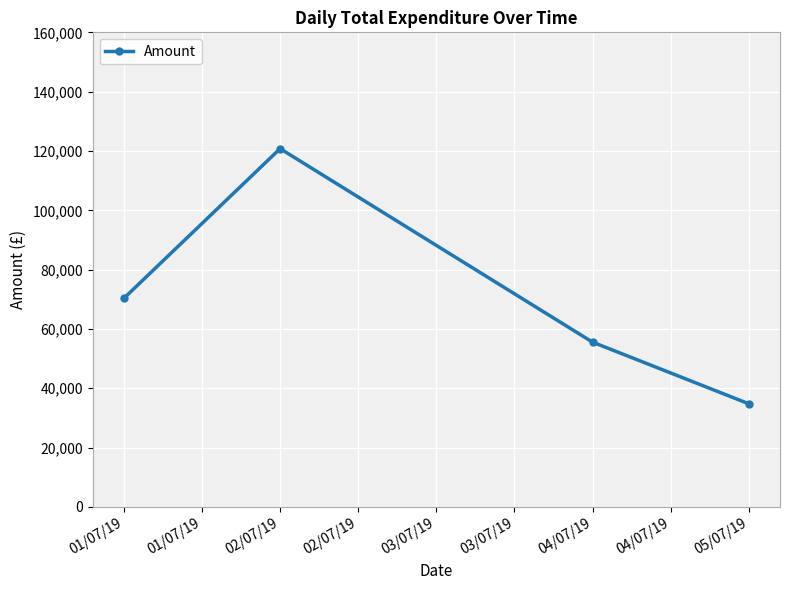

What value does the data have at 01/07/19?

70329.2